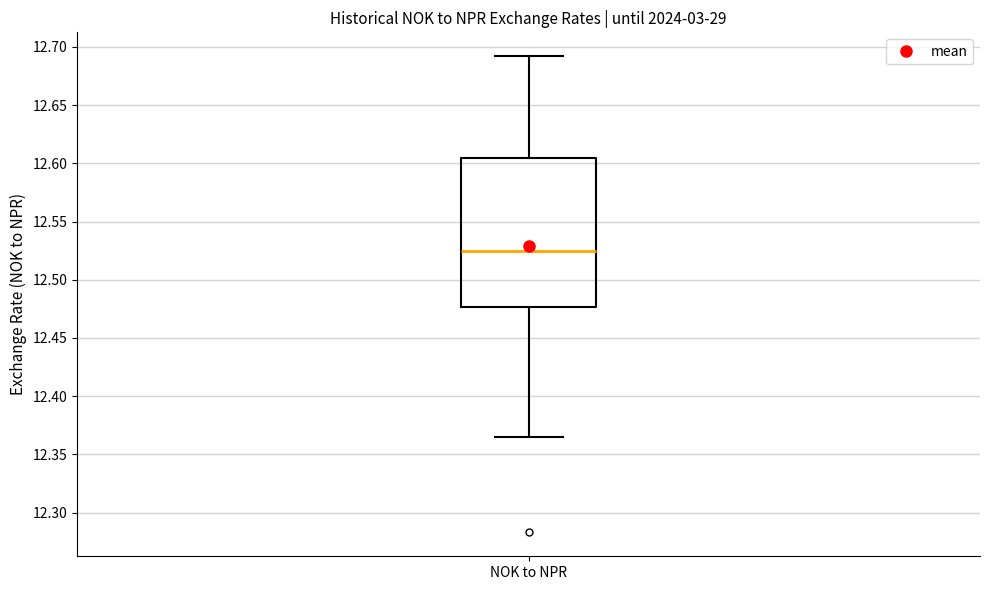

Read this box plot against the y-axis: the position of the median line, the range covered by the box, and the ends of both whiskers. The values are not printed on the chart, so give them approximately, as read against the axis.

median 12.525, box 12.475 to 12.605, whiskers 12.365 to 12.690